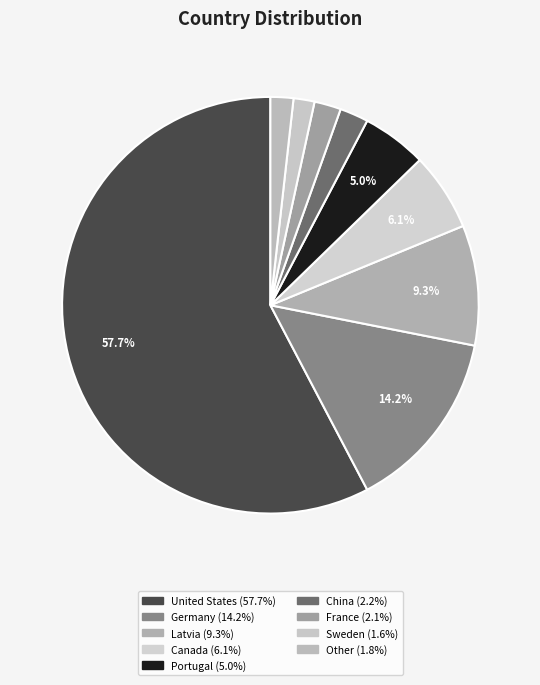

How many slices are in this pie chart?

9